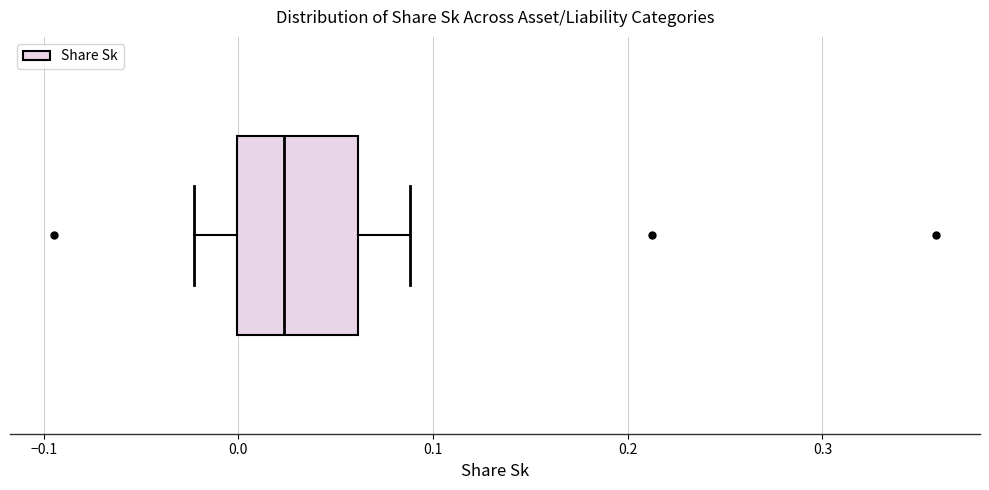

Read this box plot against the x-axis: the position of the median line, the range covered by the box, and the ends of both whiskers. The values are not printed on the chart, so give them approximately, as read against the axis.

median 0.02, box 0.00 to 0.06, whiskers -0.02 to 0.09